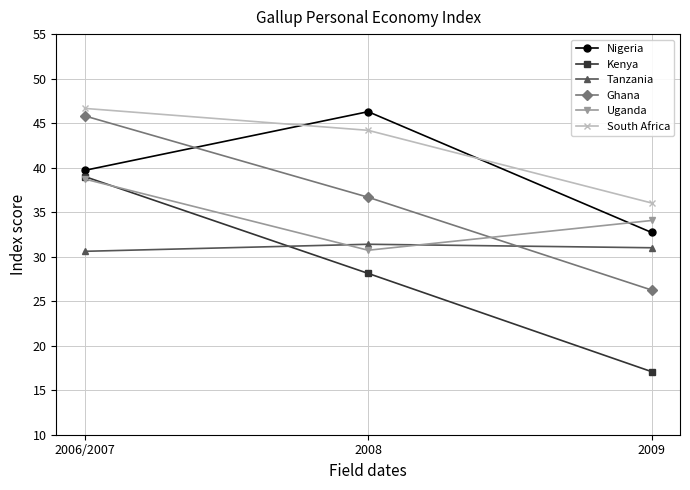

At which label does Ghana first exceed 36?

2006/2007